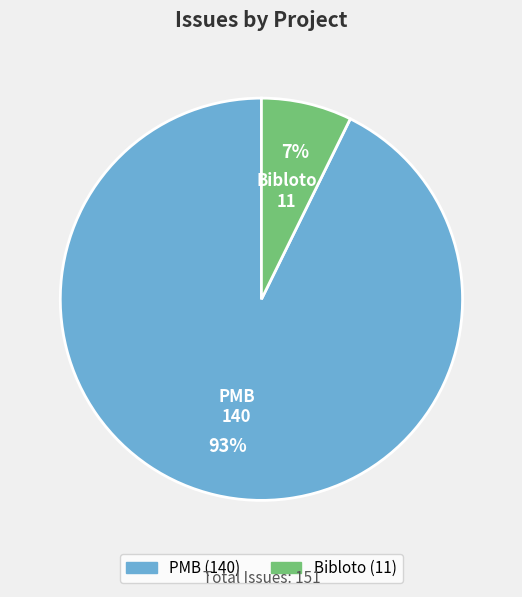

Rank the categories by value from highest to lowest.

PMB, Bibloto